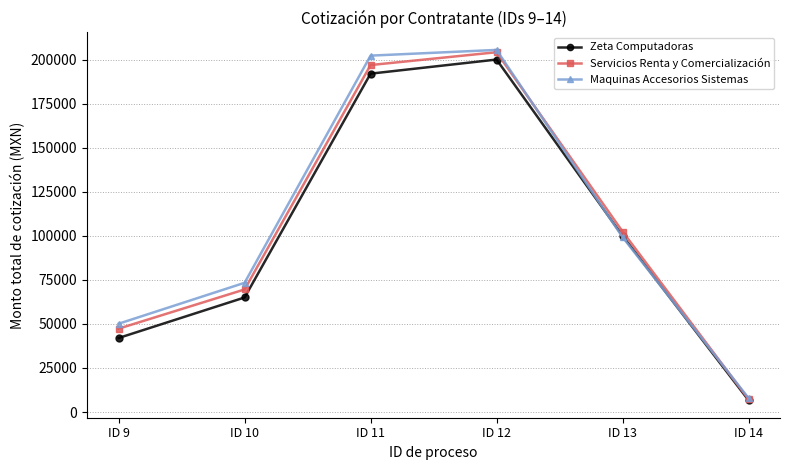

Rank the categories by Servicios Renta y Comercialización value from highest to lowest.

ID 12, ID 11, ID 13, ID 10, ID 9, ID 14